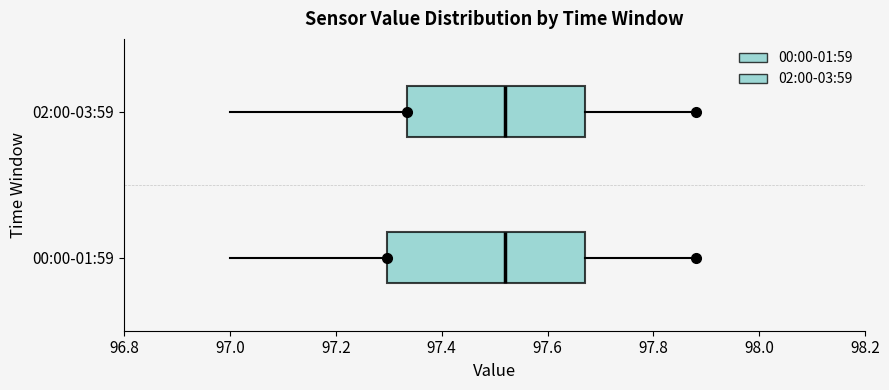

Where does the median line of the box for 00:00-01:59 sit on the x-axis? The values are not printed on the chart, so give them approximately, as read against the axis.

97.52